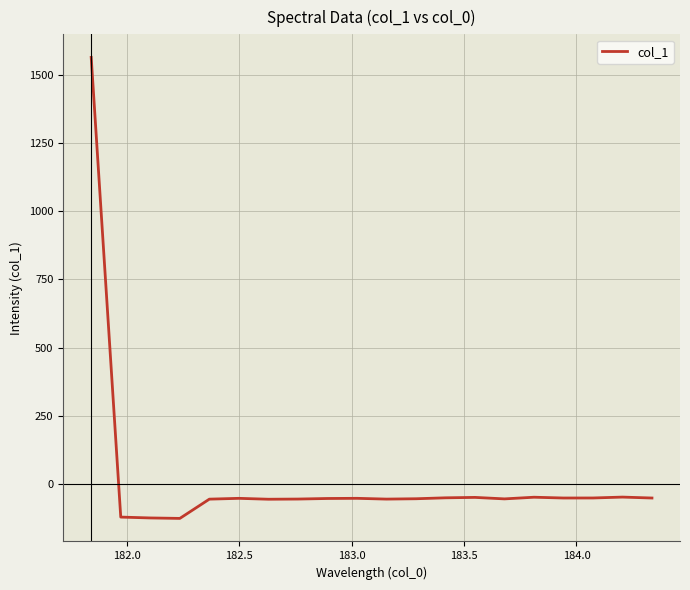

What is the difference between the maximum and minimum values?

1688.2